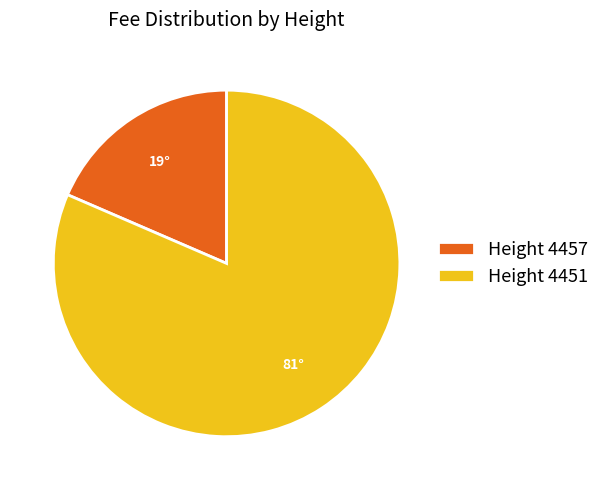

Which slice is the largest?

Height 4451